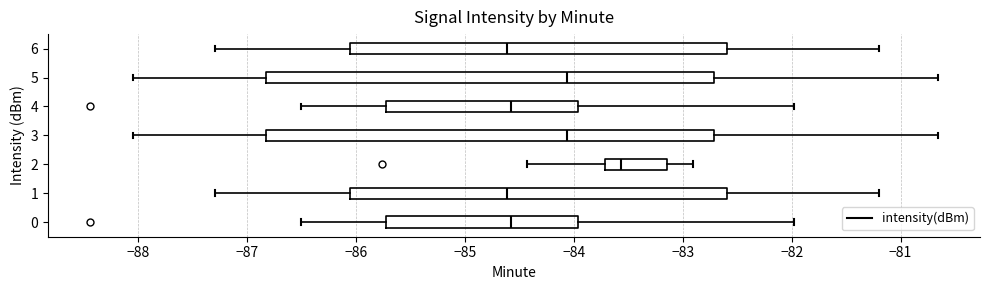

Where is the right edge of the box at y = 6 on the x-axis? The values are not printed on the chart, so give them approximately, as read against the axis.

-82.6